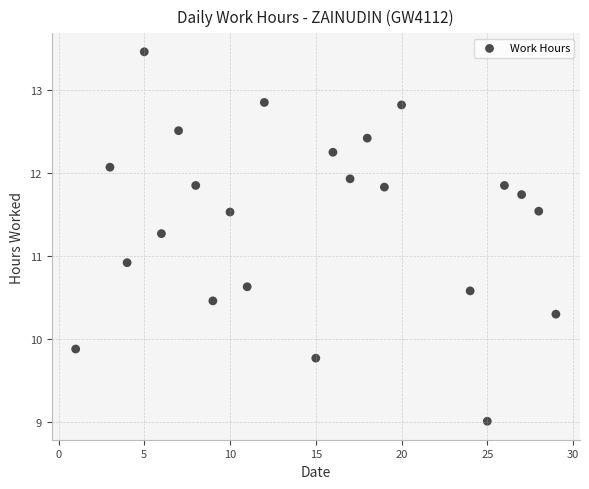

What Y value in the scatter plot is closest to 11?

10.9